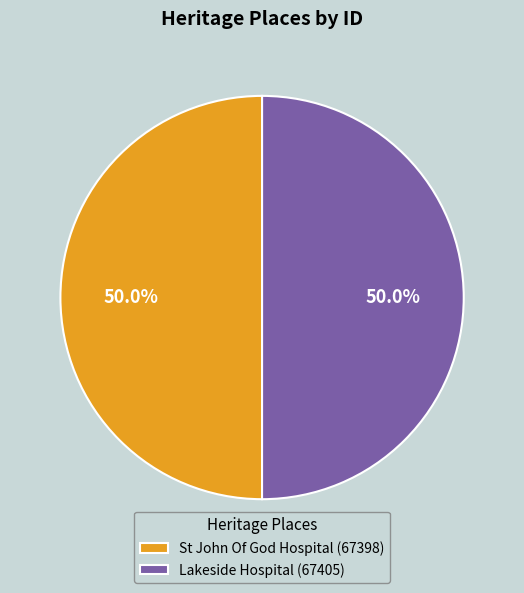

Is it true that St John Of God Hospital is 50% of the pie?

True